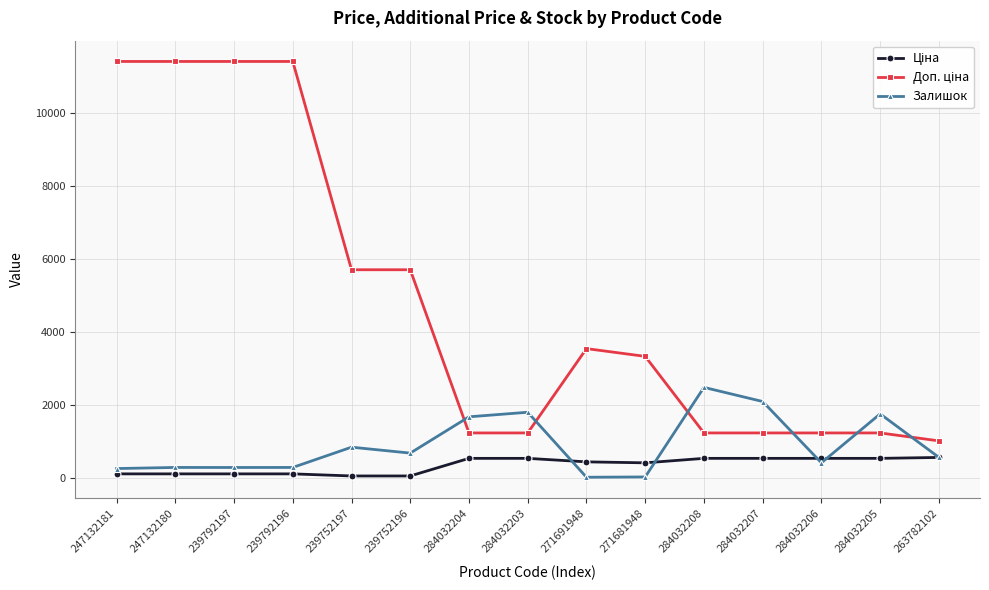

What is the label of the 14th point from the right?

247132180